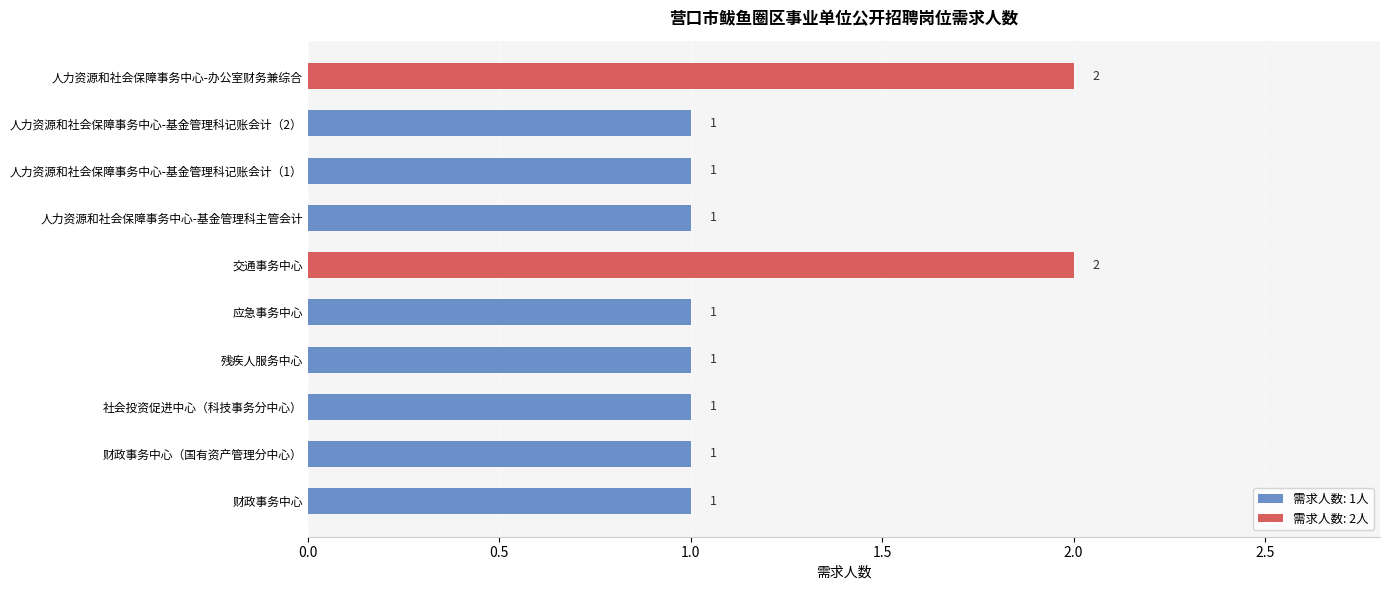

What is the greatest value displayed?

2